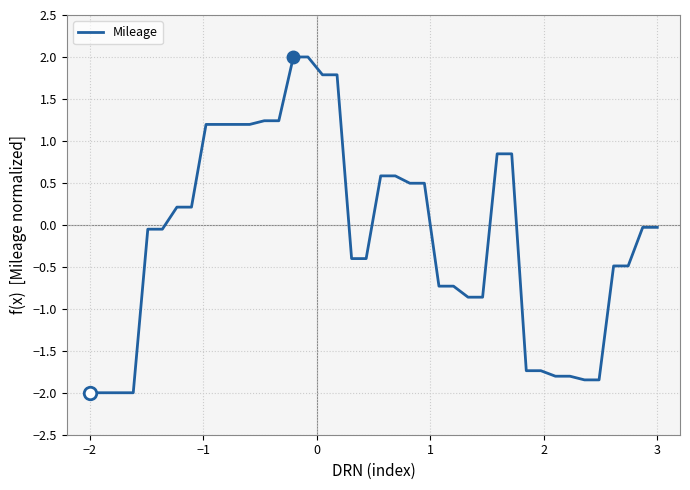

How many distinct data groups are displayed?

1